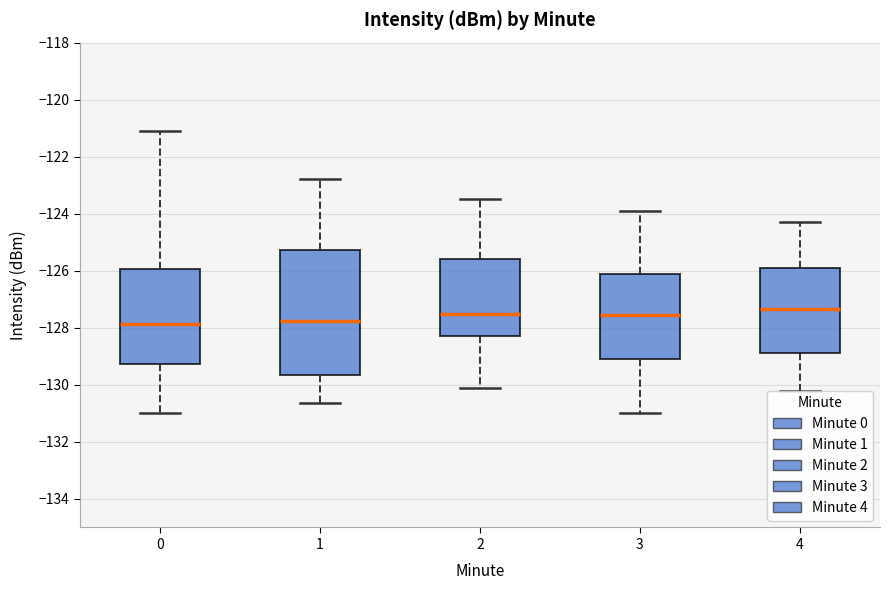

Where is the upper edge of the box at x = 2 on the y-axis? The values are not printed on the chart, so give them approximately, as read against the axis.

-125.6